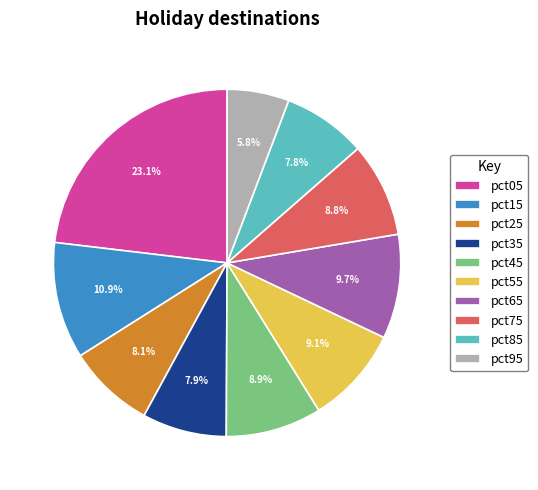

Does pct55 represent more than half of the total?

No